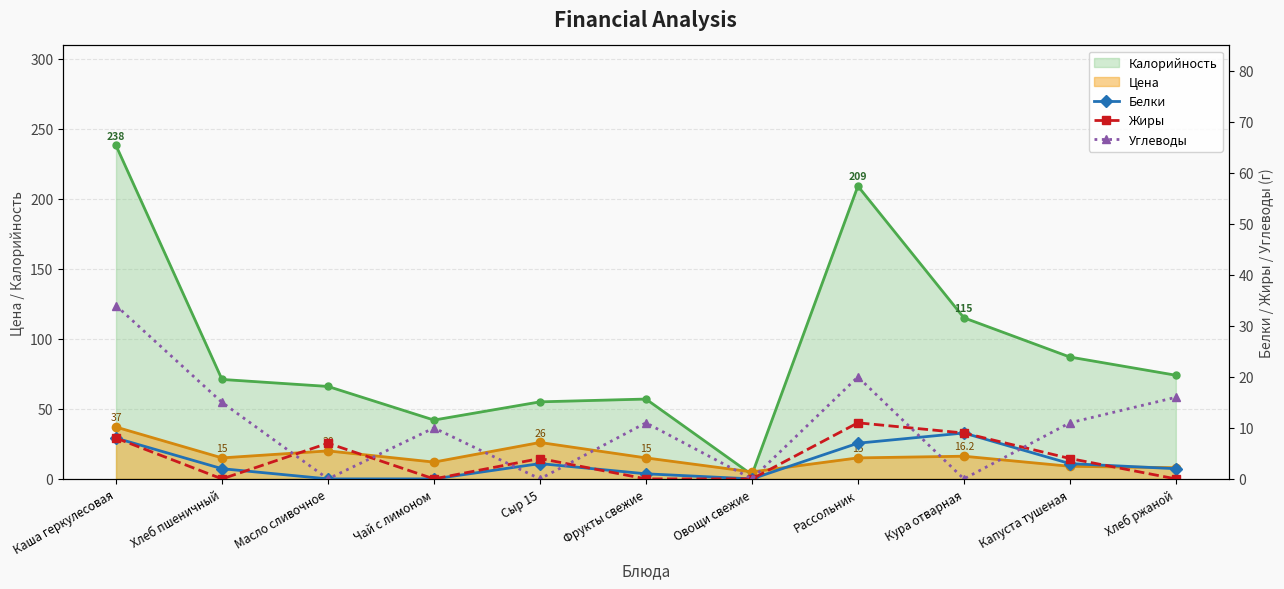

Read the Калорийность value at Каша геркулесовая.

238.0